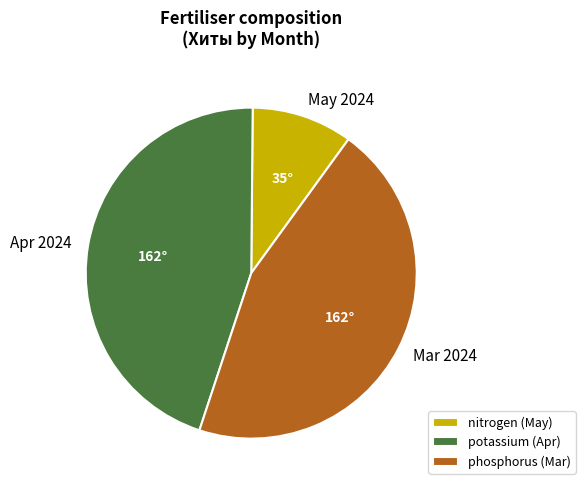

The Apr 2024 slice represents 55% of the pie. True or false?

False